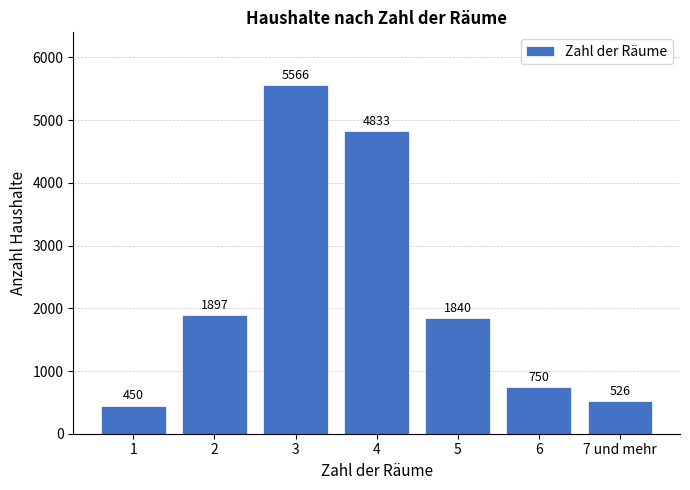

Reading right to left, what are all the values shown in this chart?

526	750	1840	4833	5566	1897	450